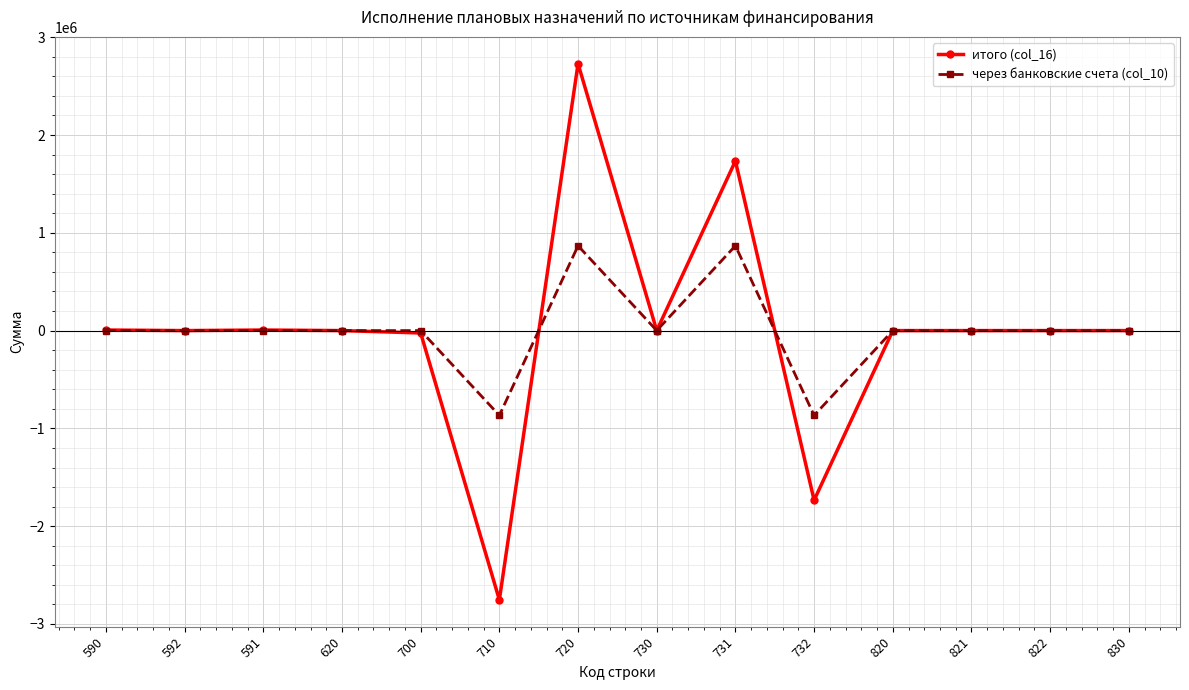

List the series in order of their peak value, highest first.

итого (col_16), через банковские счета (col_10)